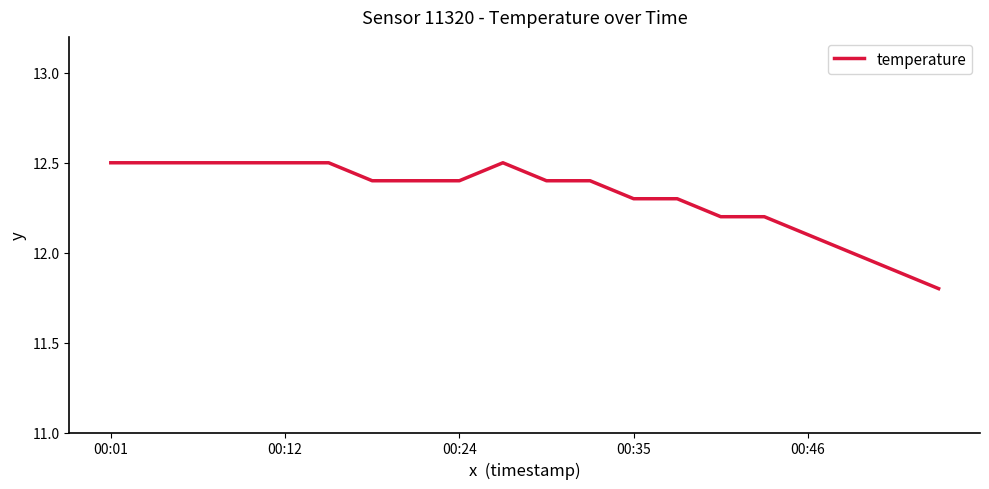

What is the smallest value displayed?

11.8